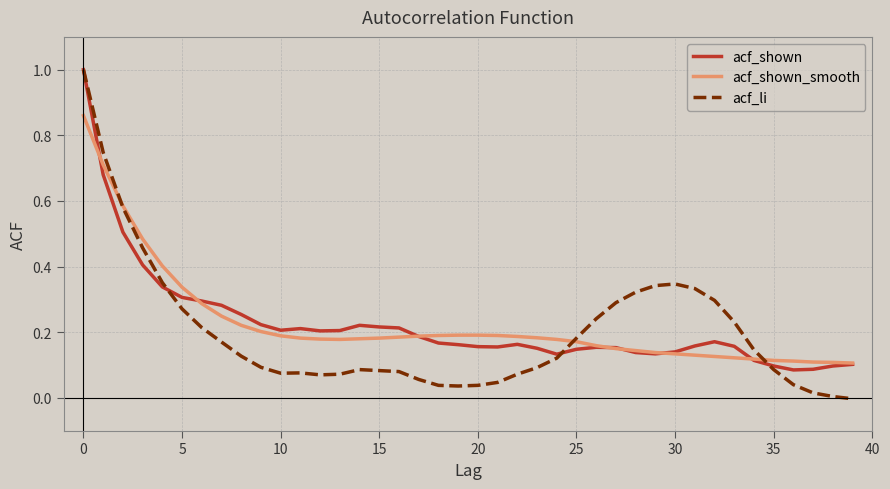

What is the difference between the second highest and minimum values in the acf_li series?

0.8